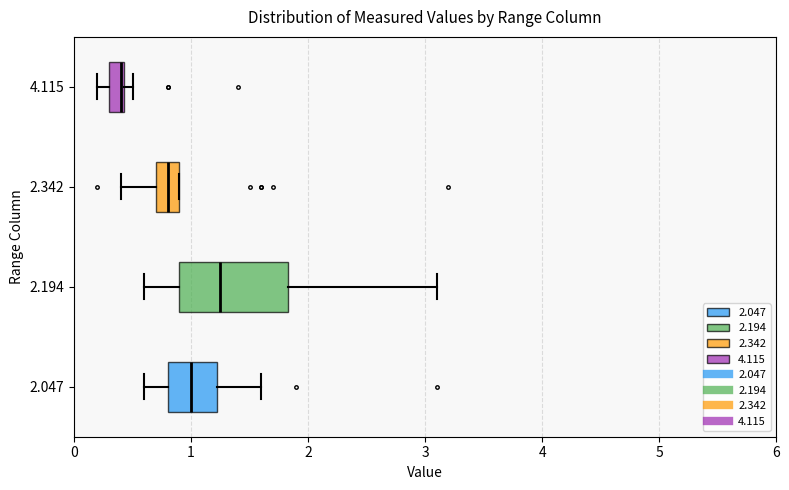

Where is the right edge of the box at y = 4.115 on the x-axis? The values are not printed on the chart, so give them approximately, as read against the axis.

0.4